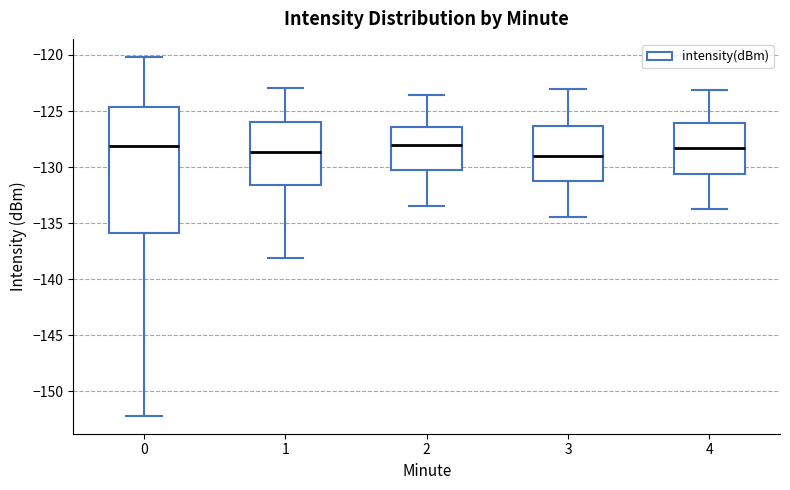

Comparing the boxes themselves (not the whiskers), which one is the tallest?

0